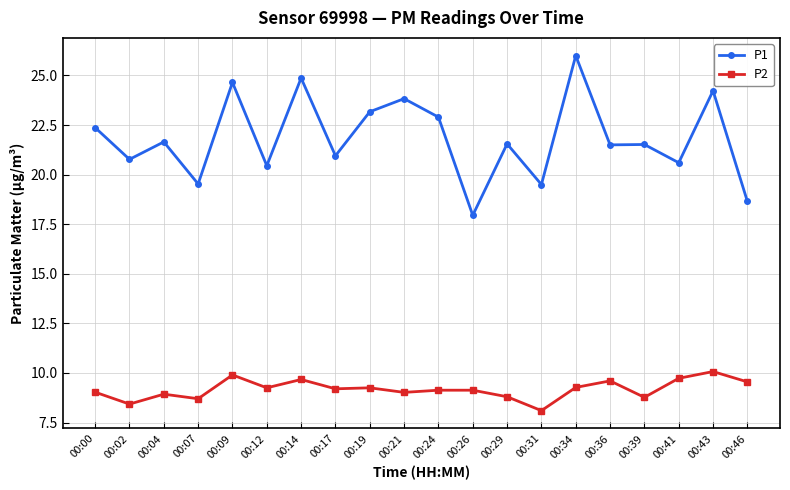

What are all the series names shown in the legend?

P1, P2